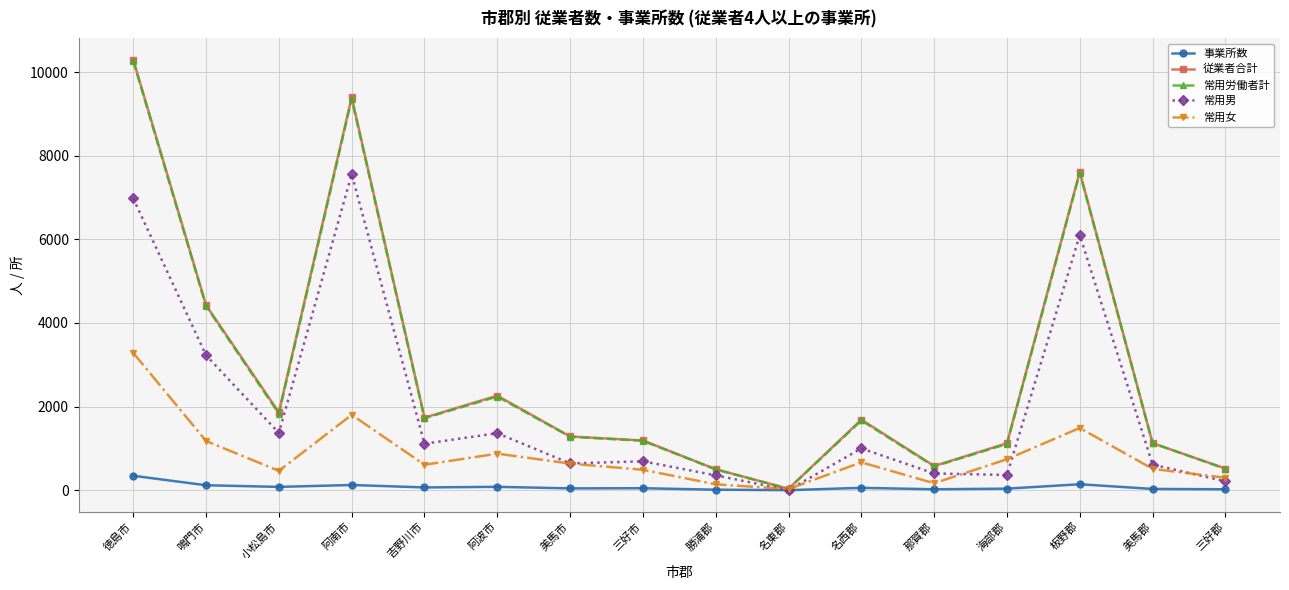

What are all the series names shown in the legend?

事業所数, 従業者合計, 常用労働者計, 常用男, 常用女